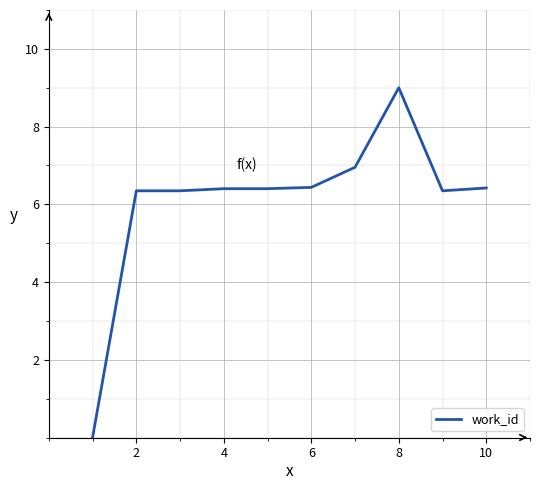

Count the number of data series in this chart.

1